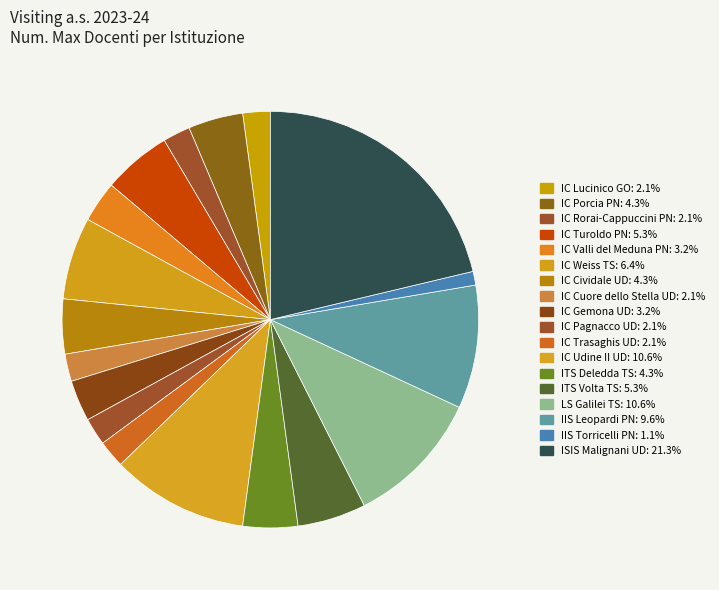

Count the number of slices in the pie.

18